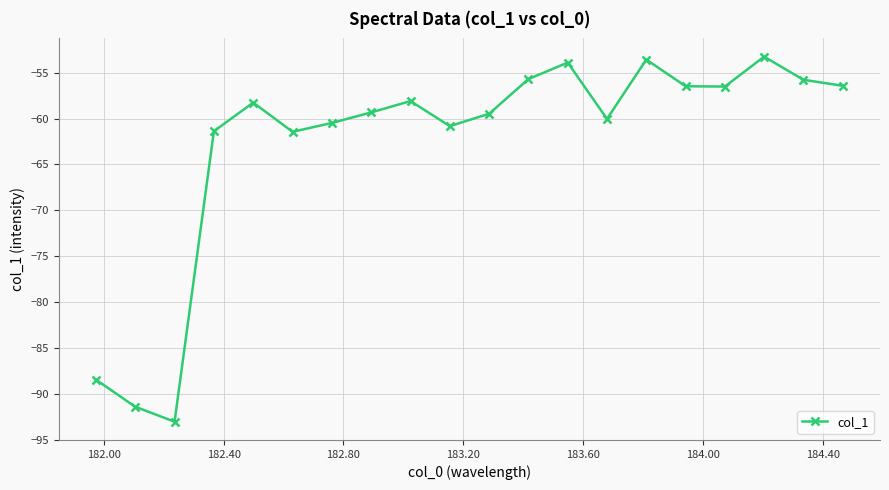

Is this an area chart (filled region under the line)?

No